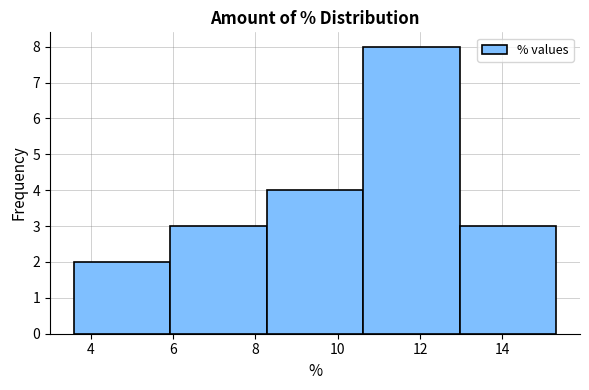

Reading left to right, transcribe this chart: for each bar, give the range it covers on the x-axis and its height. Neither the bar edges nor the heights are printed on the chart, so give them approximately, as read against the axes.

3.60 to 5.94: 2
5.94 to 8.28: 3
8.28 to 10.62: 4
10.62 to 12.96: 8
12.96 to 15.30: 3